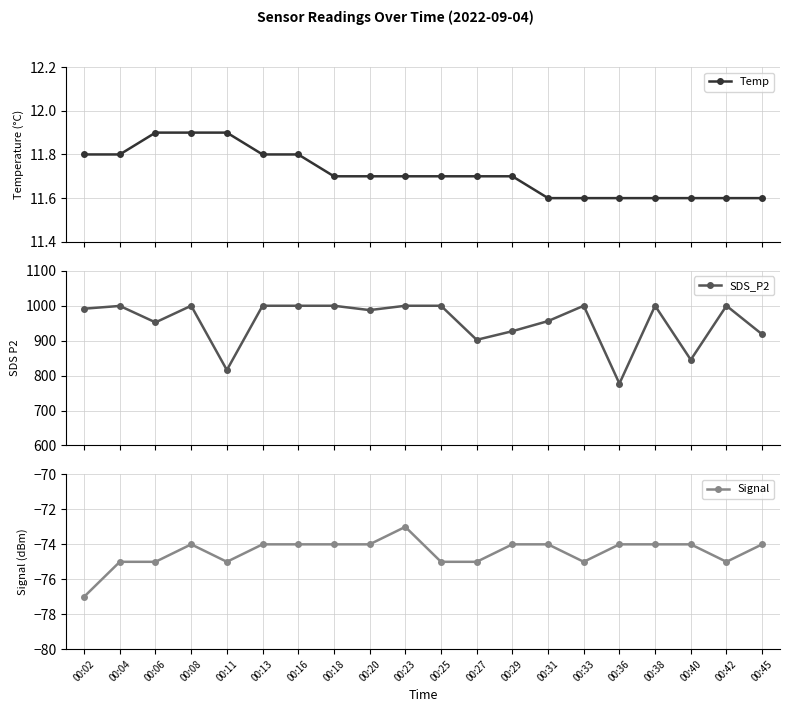

Reading left to right, extract all data points from this chart.

Temp: 11.8	11.8	11.9	11.9	11.9	11.8	11.8	11.7	11.7	11.7	11.7	11.7	11.7	11.6	11.6	11.6	11.6	11.6	11.6	11.6
SDS_P2: 991.5	999.4	952.3	999.9	815.8	999.9	999.9	999.9	987.5	999.9	999.9	902.4	927.1	956.0	999.9	777.1	999.9	845.2	999.9	918.1
Signal: -77.0	-75.0	-75.0	-74.0	-75.0	-74.0	-74.0	-74.0	-74.0	-73.0	-75.0	-75.0	-74.0	-74.0	-75.0	-74.0	-74.0	-74.0	-75.0	-74.0